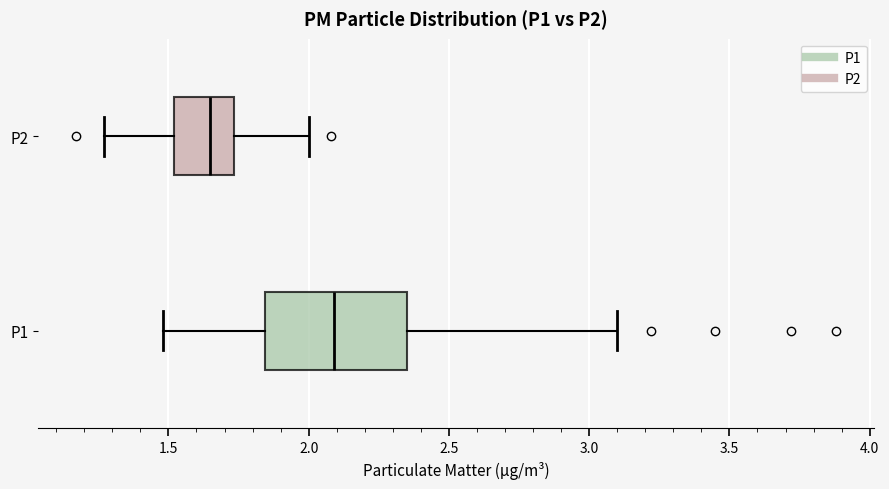

Where does the right whisker of the box for P2 end on the x-axis? The values are not printed on the chart, so give them approximately, as read against the axis.

2.00